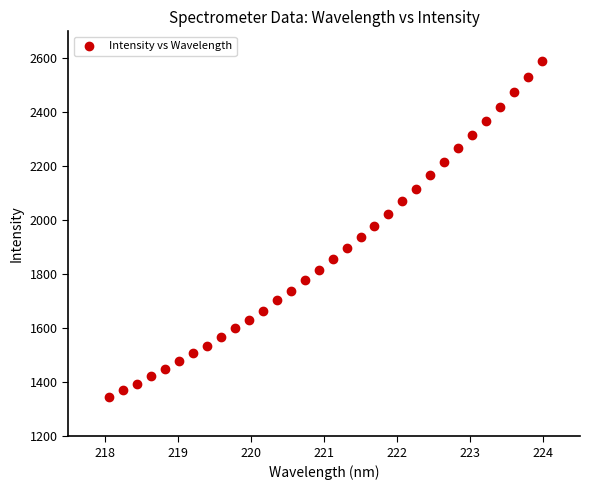

What is the range of X values (max minus min)?

5.9